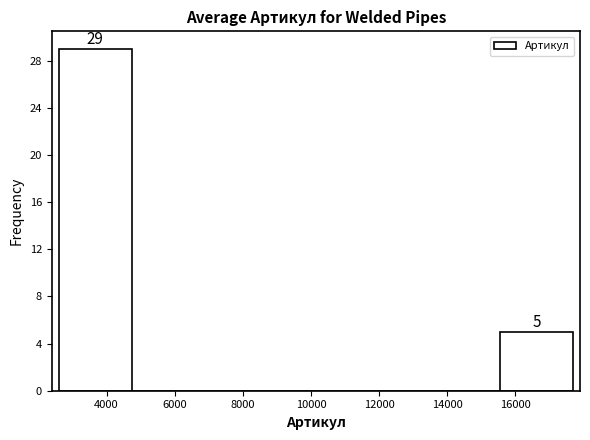

Over which range of the x-axis is the bar tallest?

2600 to 4800